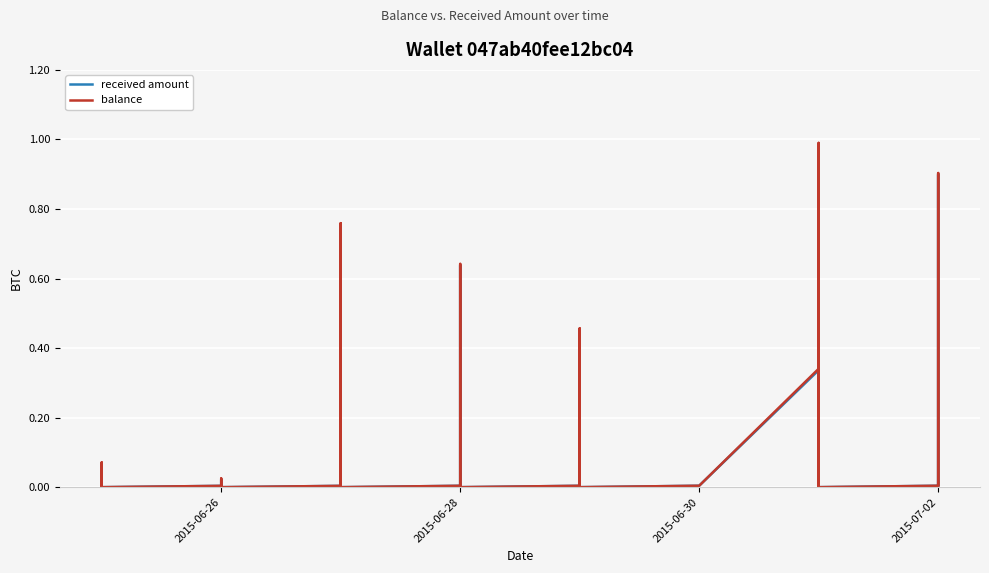

What is the average value of the received amount series?

0.2